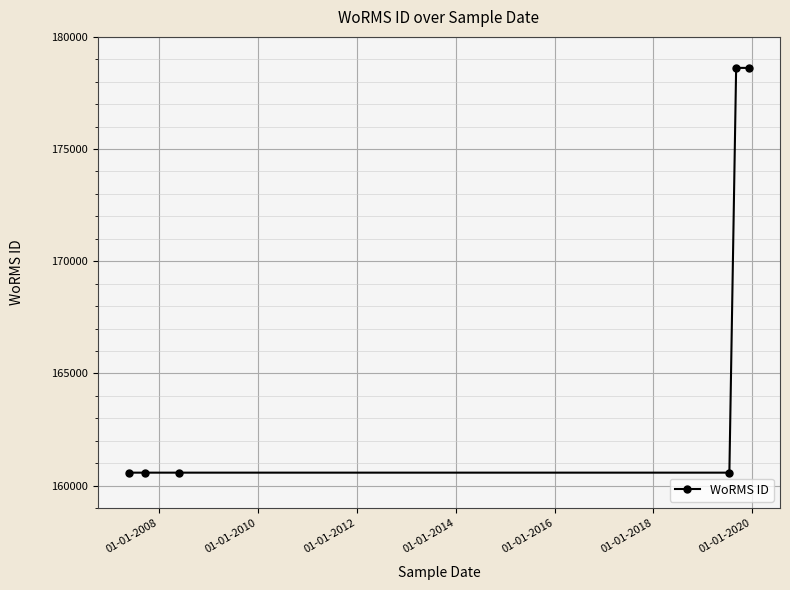

What is the difference between the maximum and minimum values?

18043